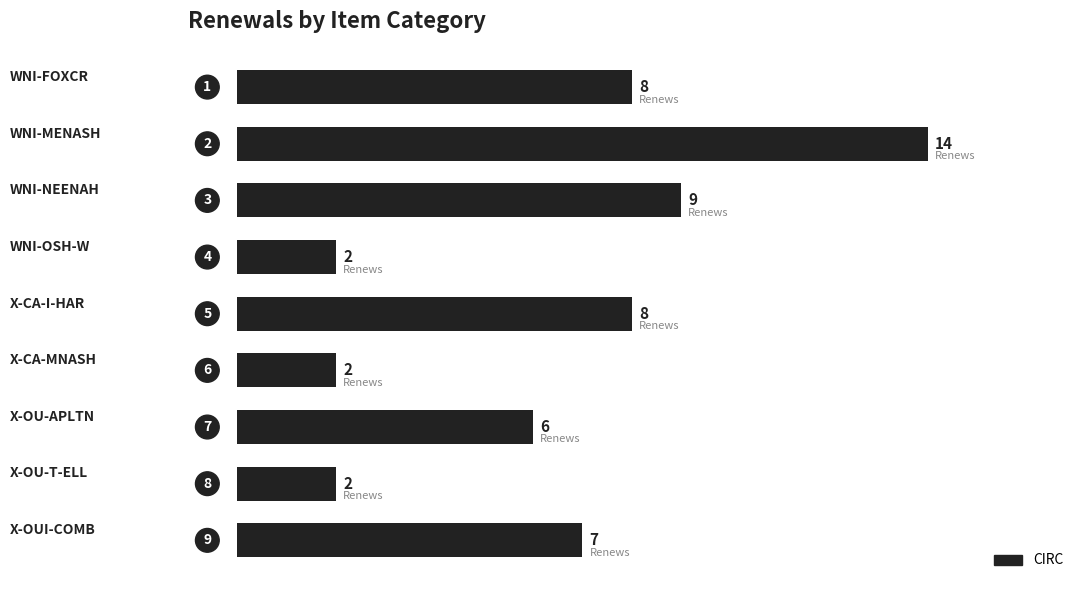

What is the maximum value shown in the chart?

14